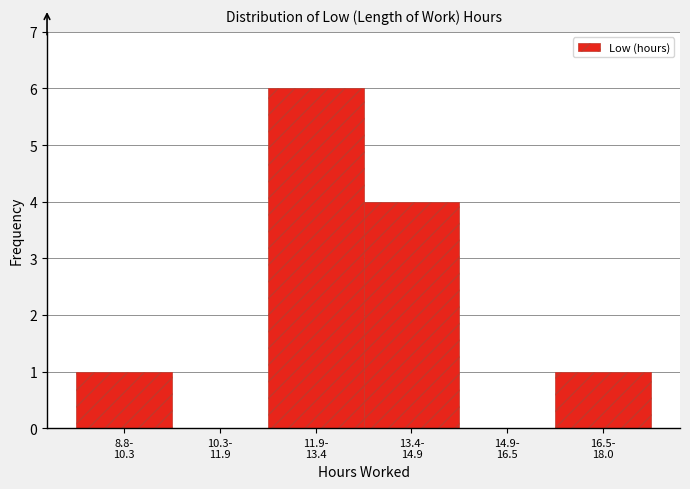

What is the maximum value shown in the chart?

6